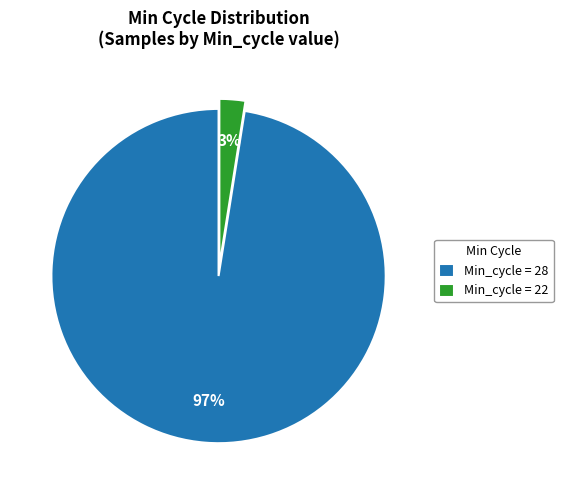

Rank the categories by value from lowest to highest.

Min_cycle = 22, Min_cycle = 28